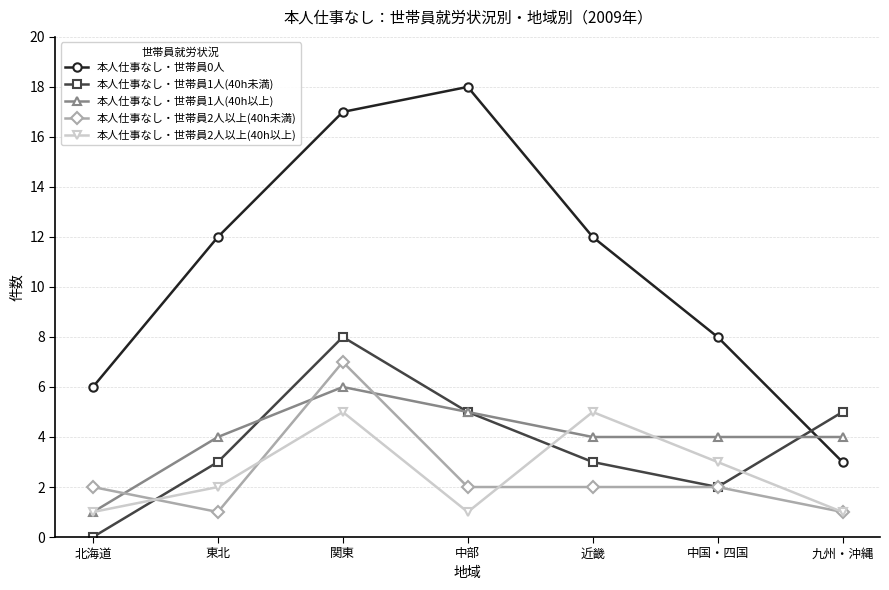

Is the value of 本人仕事なし・世帯員0人 at 九州・沖縄 greater than the value of 本人仕事なし・世帯員1人(40h以上) at 東北?

No